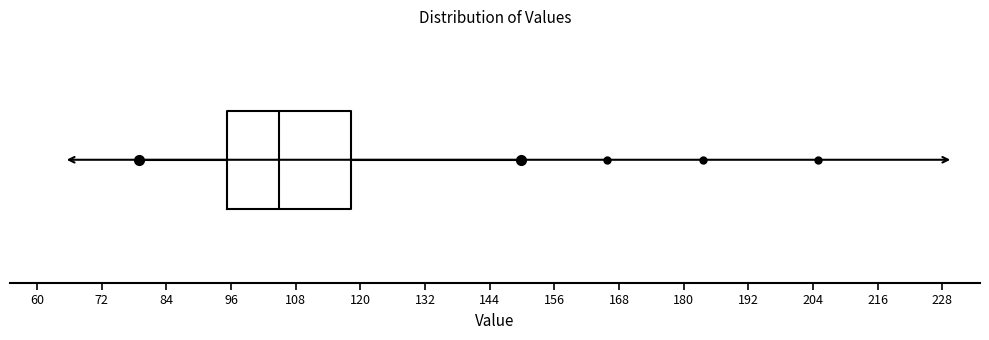

Where is the left edge of the box on the x-axis? The values are not printed on the chart, so give them approximately, as read against the axis.

96